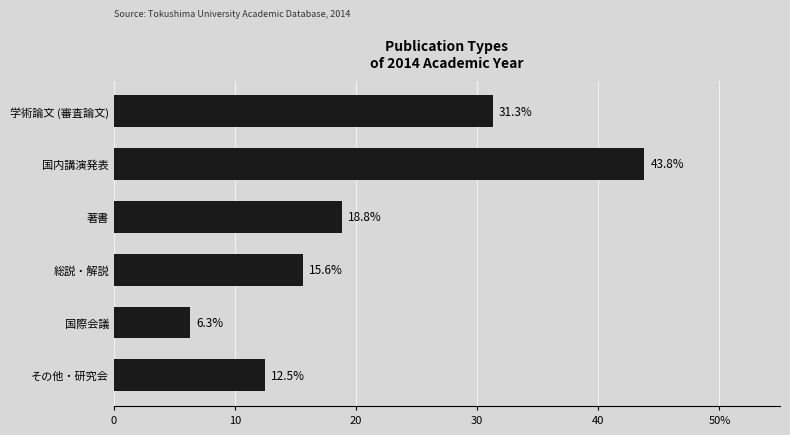

What is the average value?

21.4